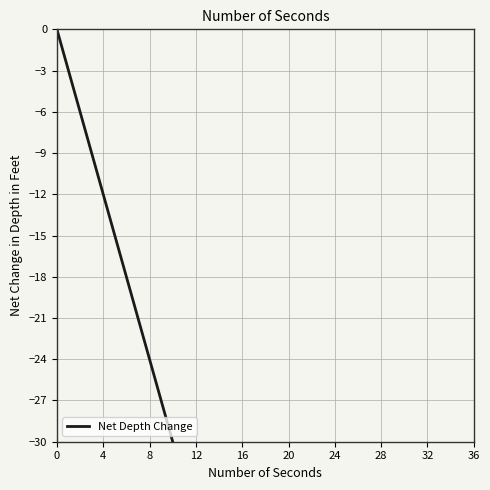

At which category does the chart reach its minimum across all series?

36